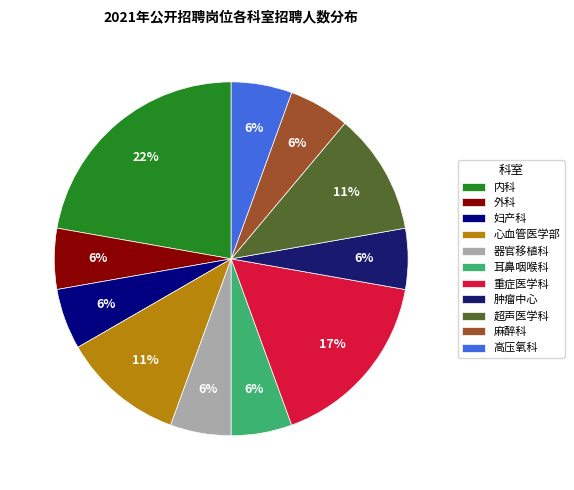

Count the number of slices in the pie.

11